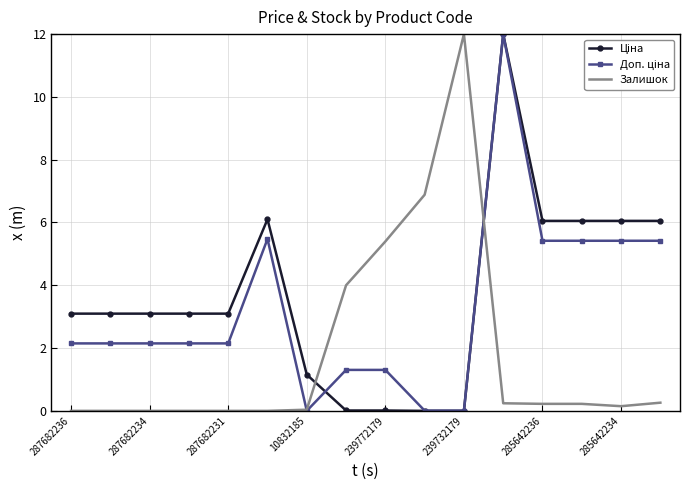

Is it true that Залишок equals 7.7 at 239772179?

False